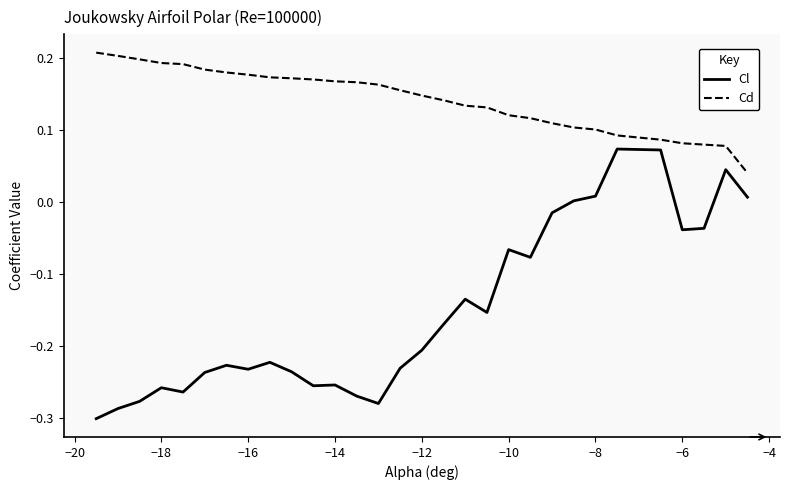

Which series has the widest spread of values?

Cl